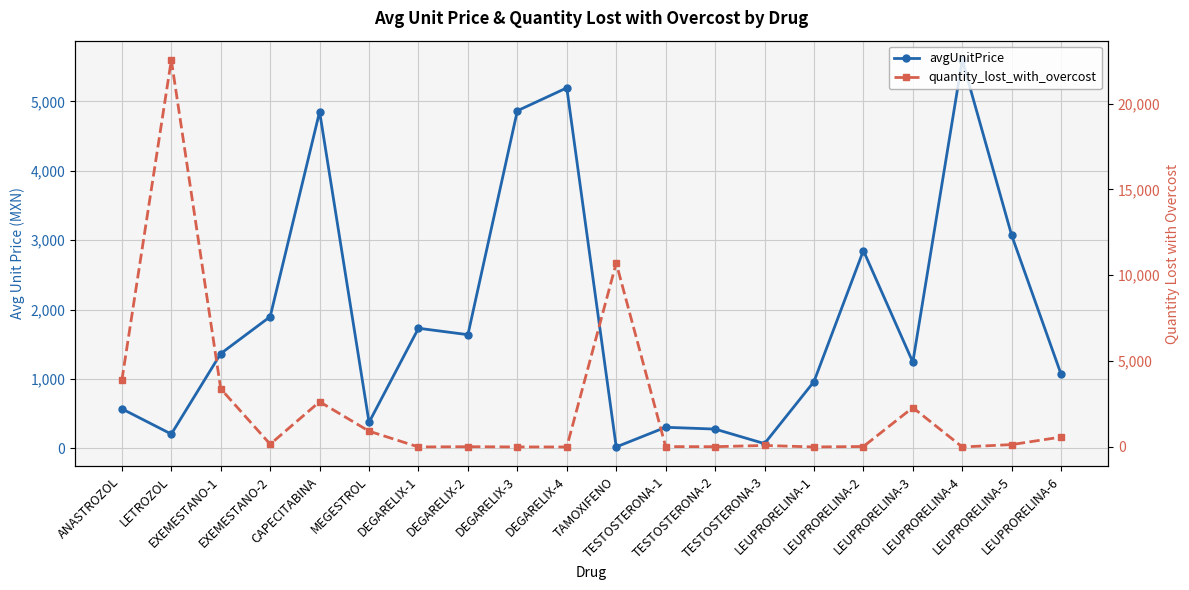

What is the greatest value displayed?

22534.5